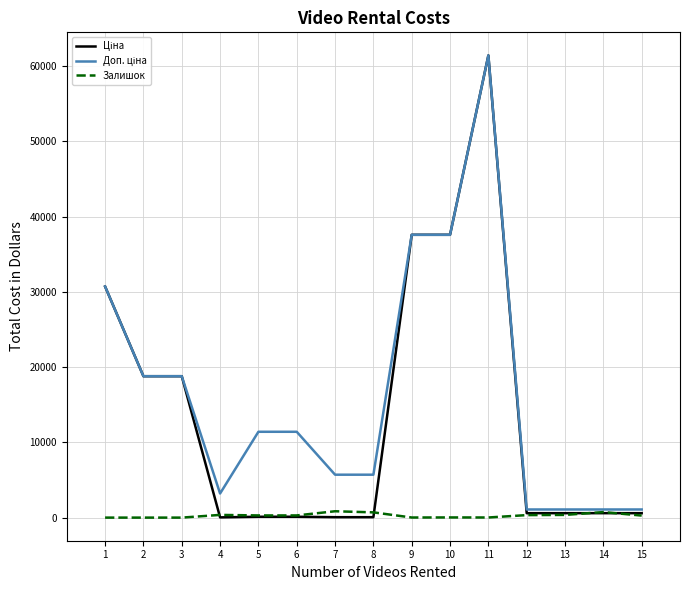

What is the maximum value shown in the chart?

61434.3